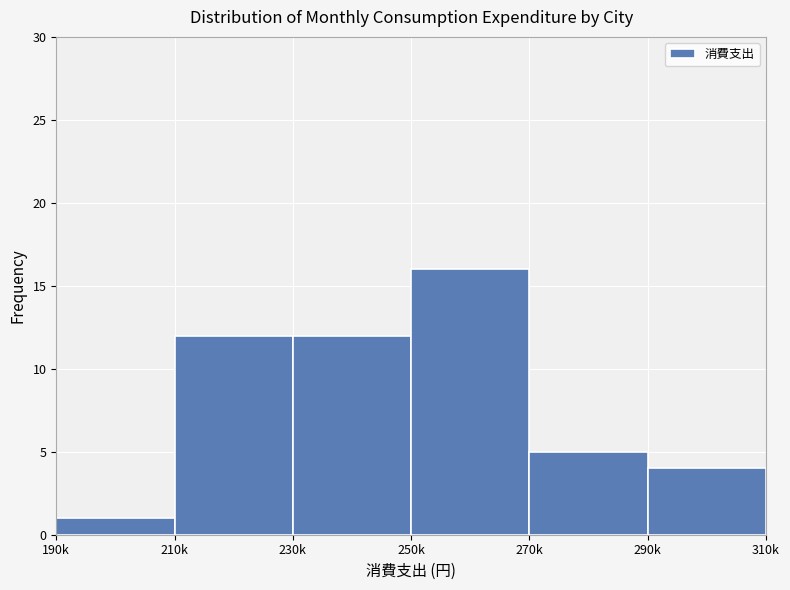

Reading left to right, extract all data points from this chart.

190k=1	210k=12	230k=12	250k=16	270k=5	290k=4